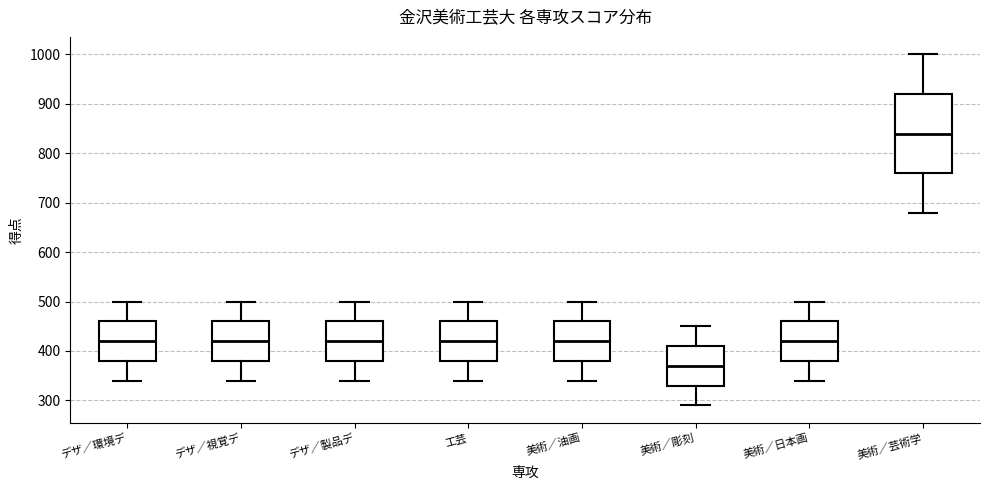

Reading left to right, read every box against the y-axis: the position of its median line, the range the box covers, and the ends of its whiskers. The values are not printed on the chart, so give them approximately, as read against the axis.

デザ／環境デ: median 420, box 380 to 460, whiskers 340 to 500
デザ／視覚デ: median 420, box 380 to 460, whiskers 340 to 500
デザ／製品デ: median 420, box 380 to 460, whiskers 340 to 500
工芸: median 420, box 380 to 460, whiskers 340 to 500
美術／油画: median 420, box 380 to 460, whiskers 340 to 500
美術／彫刻: median 370, box 330 to 410, whiskers 290 to 450
美術／日本画: median 420, box 380 to 460, whiskers 340 to 500
美術／芸術学: median 840, box 760 to 920, whiskers 680 to 1000